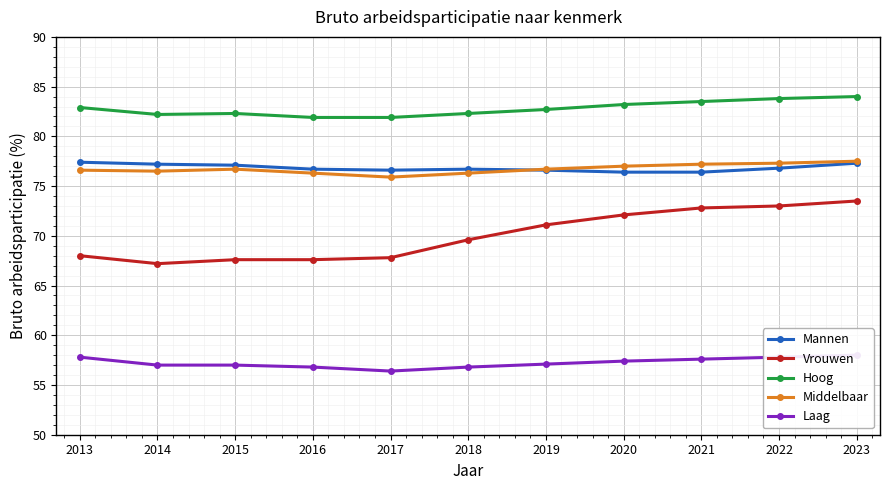

Which category has the lowest value across all series?

2017